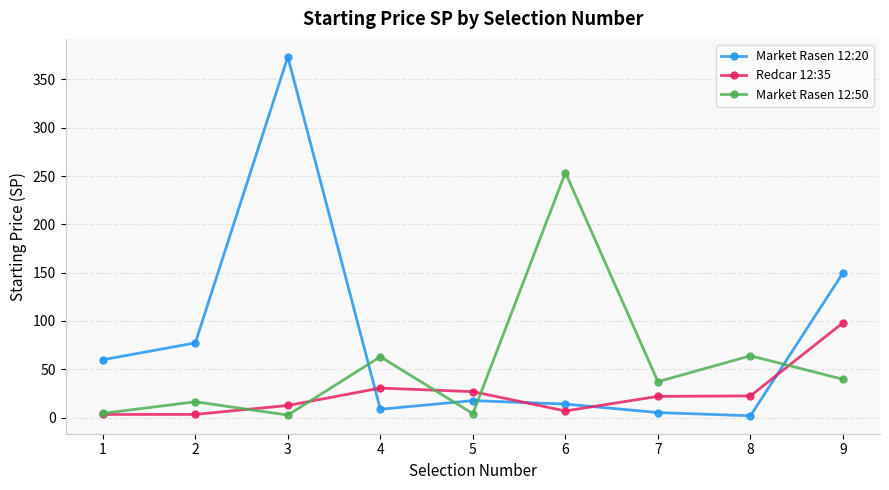

What is the value of the Market Rasen 12:20 point at the 9th from the left?

149.8